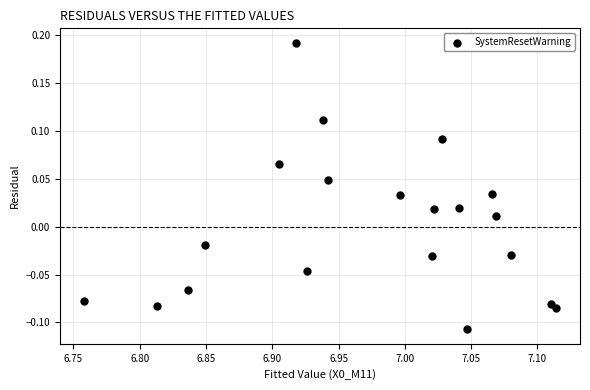

What is the range of Y values (max minus min)?

0.3